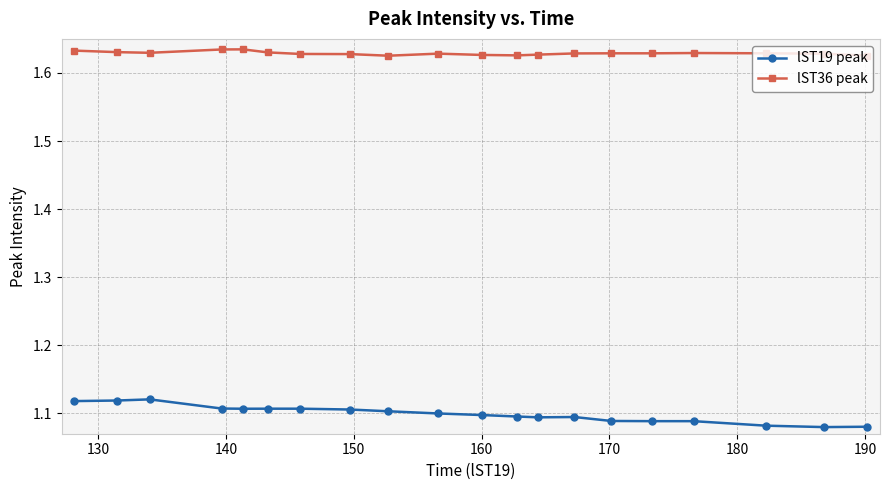

True or false: lST36 peak has more than 1 interior local peaks.

True